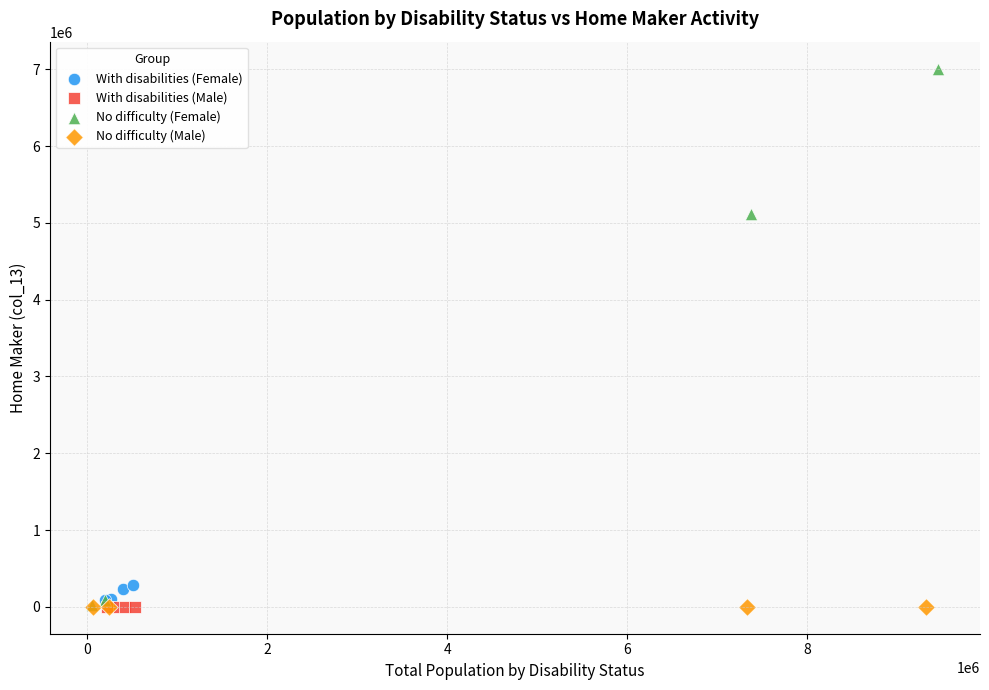

What are all the series names shown in the legend?

With disabilities (Female), With disabilities (Male), No difficulty (Female), No difficulty (Male)